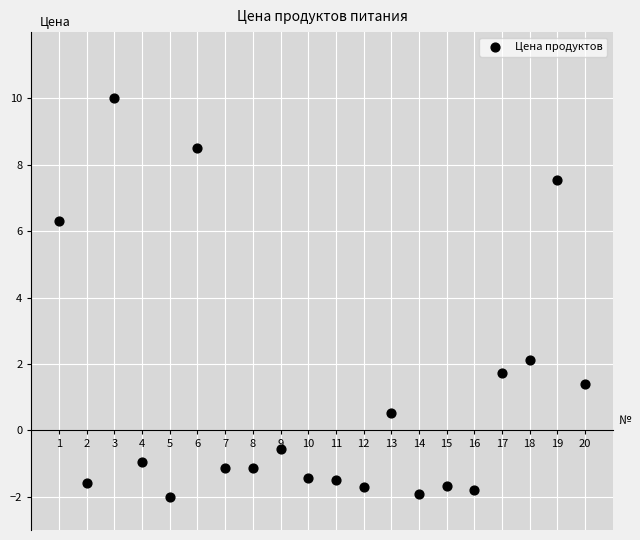

What is the range of X values (max minus min)?

19.0